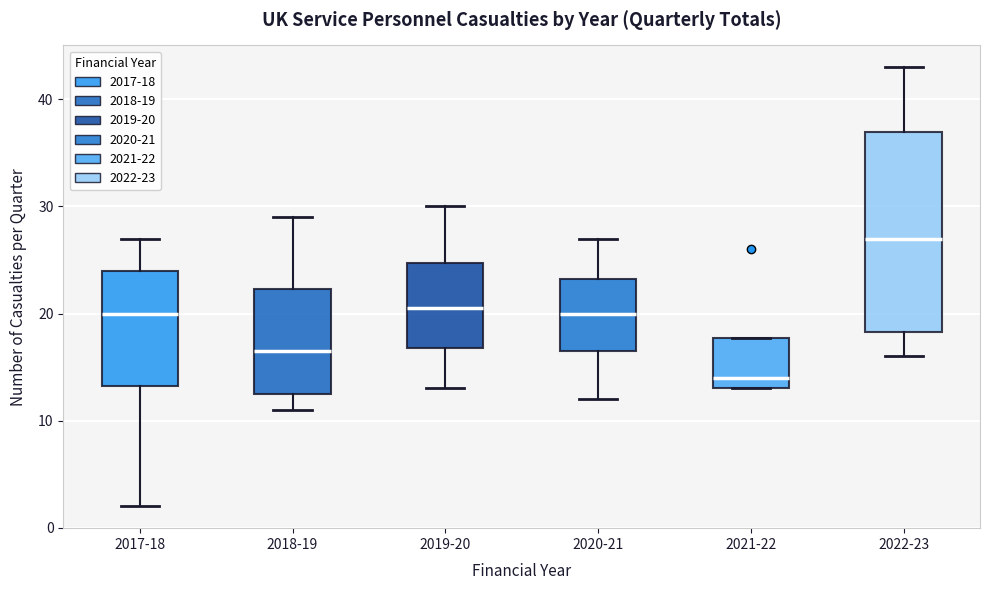

Which box has the lowest median line?

2021-22